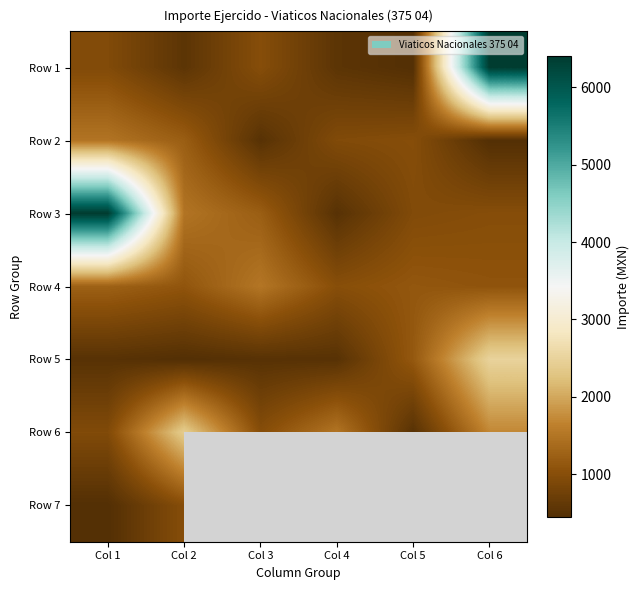

What is the maximum value for Row 4?

1515.0